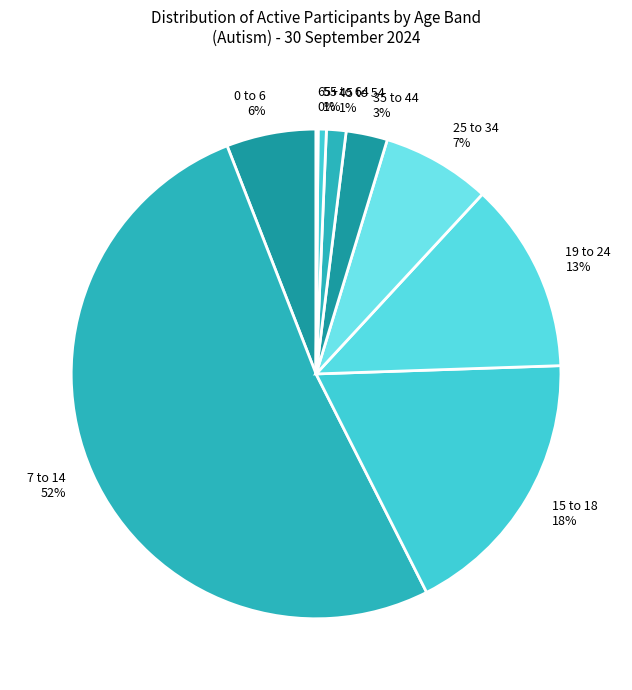

Is 7 to 14 the majority of the pie?

Yes